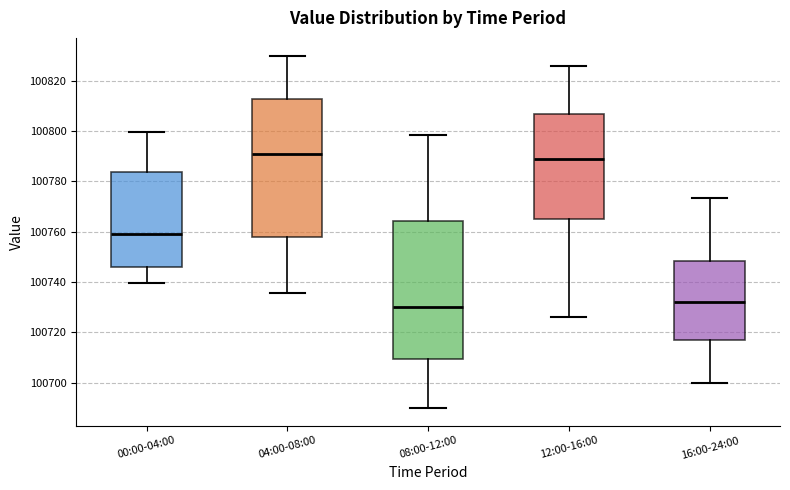

Which box's median line is the lowest?

08:00-12:00